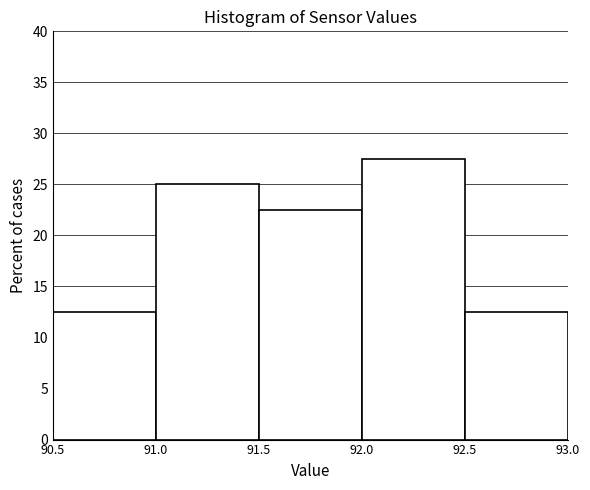

What is the height of the bar covering 90.5 to 91.0 on the x-axis? The values are not printed on the chart, so give them approximately, as read against the axis.

12.5